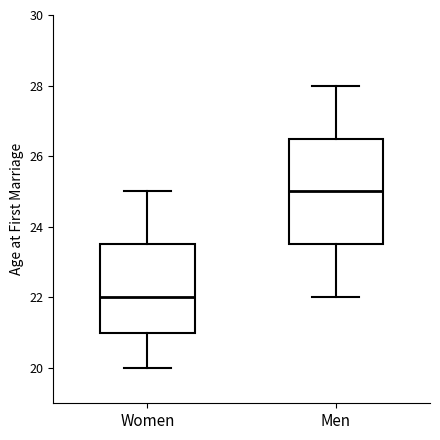

Where does the lower whisker of the box for Women end on the y-axis? The values are not printed on the chart, so give them approximately, as read against the axis.

20.0